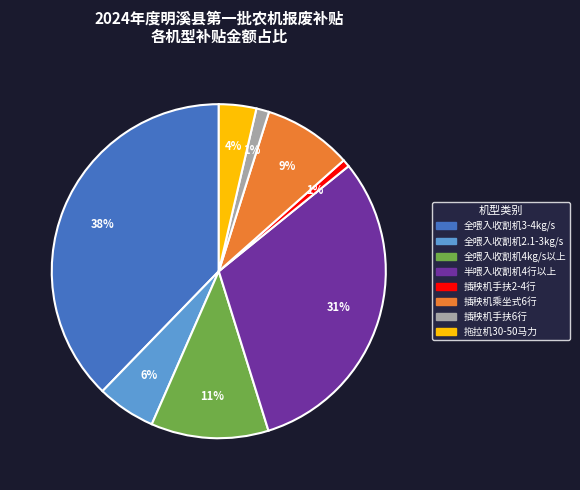

Is there any slice that represents more than half of the pie?

No